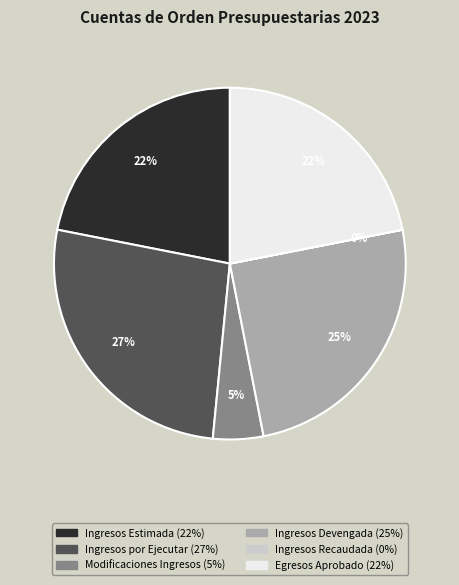

To the nearest percent, what is the average slice percentage?

17%